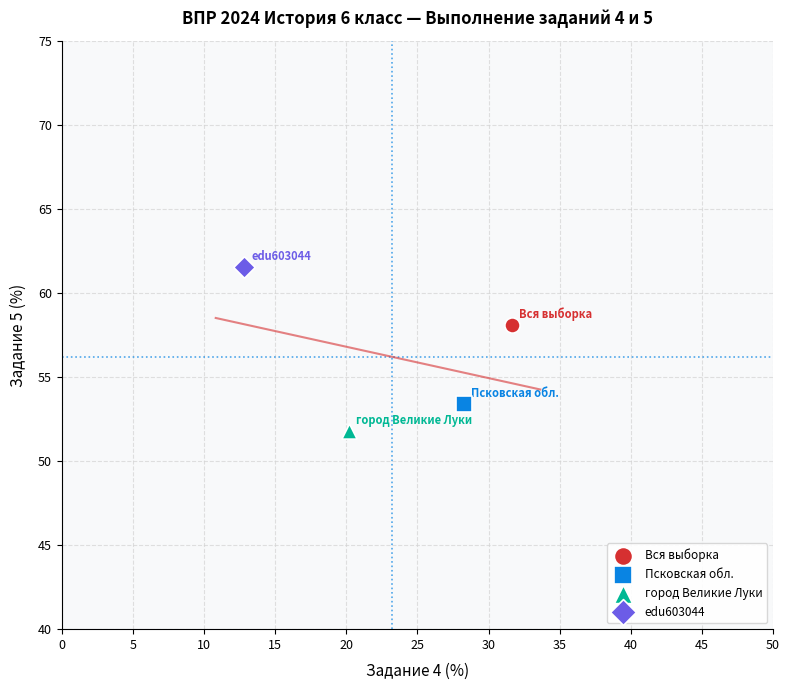

What are all the series names shown in the legend?

Вся выборка, Псковская обл., город Великие Луки, edu603044